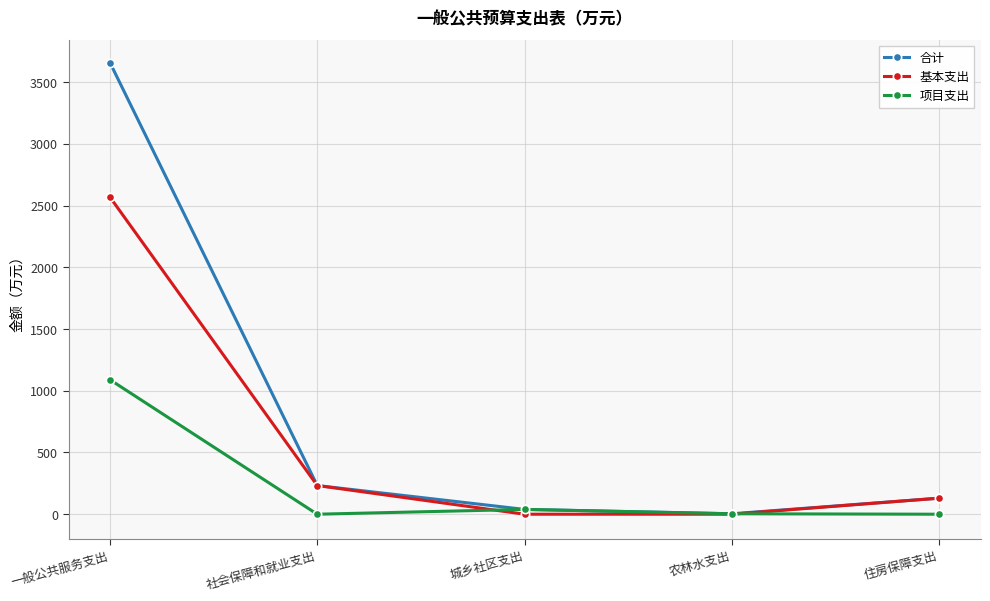

Between which two adjacent categories do 项目支出 and 基本支出 first intersect?

社会保障和就业支出 and 城乡社区支出